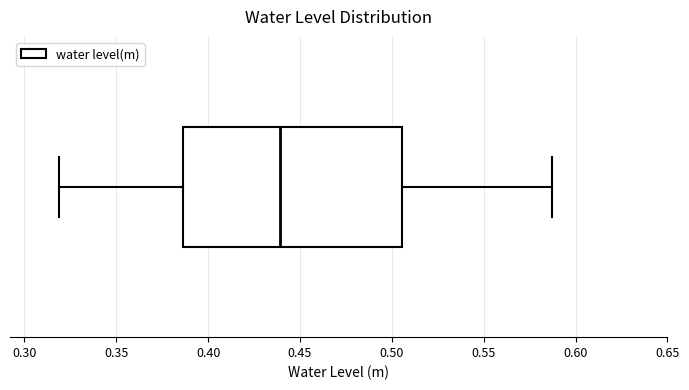

Read this box plot against the x-axis: the position of the median line, the range covered by the box, and the ends of both whiskers. The values are not printed on the chart, so give them approximately, as read against the axis.

median 0.440, box 0.385 to 0.505, whiskers 0.320 to 0.585